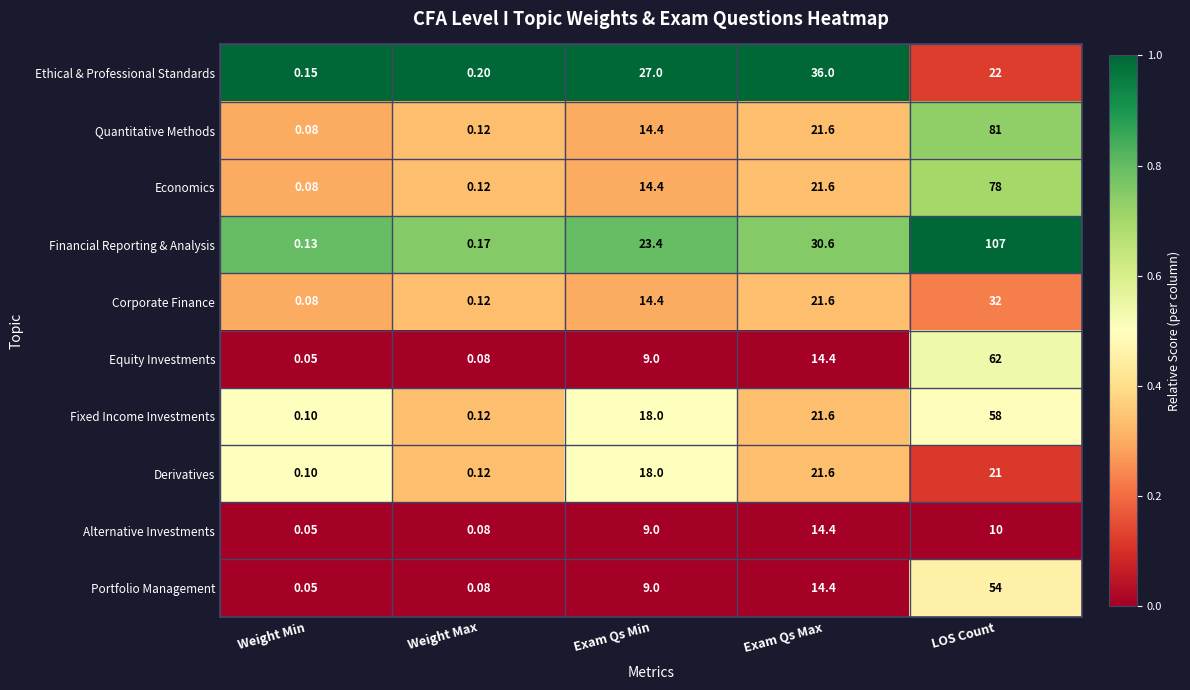

Between Weight Min and Exam Qs Min, which series saw the biggest shift?

Ethical & Professional Standards